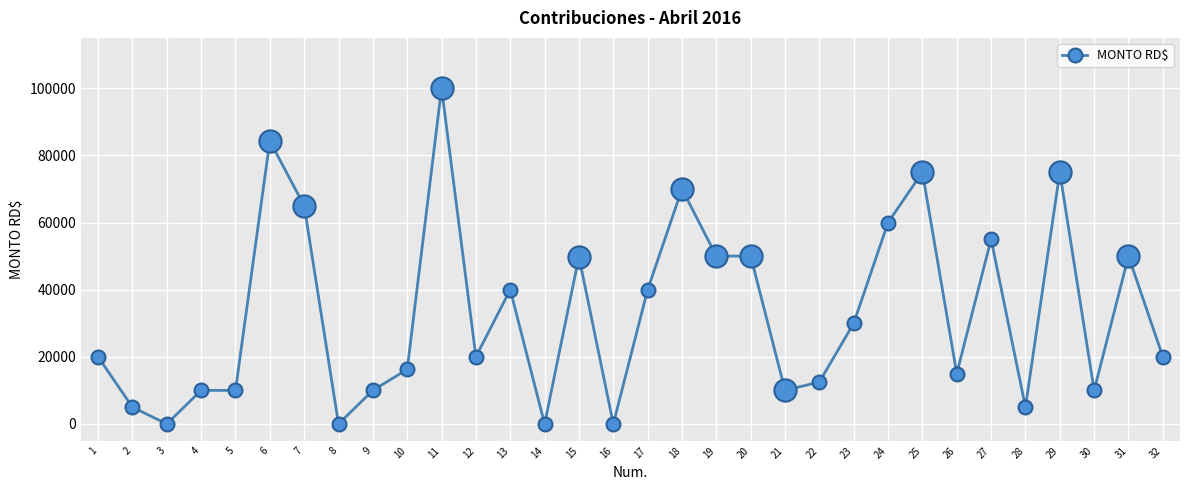

Does the chart have visible grid lines?

Yes